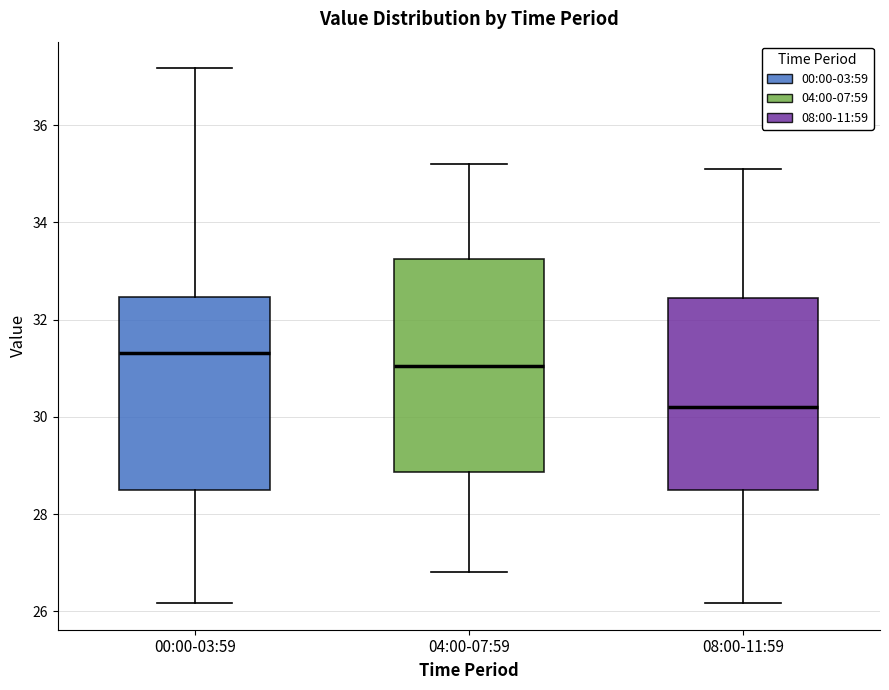

Reading left to right, transcribe this box plot: for each box, give where its median line is, the range the box spans, and where its two whiskers end, as read against the y-axis. The values are not printed on the chart, so give them approximately, as read against the axis.

00:00-03:59: median 31.4, box 28.6 to 32.4, whiskers 26.2 to 37.2
04:00-07:59: median 31.0, box 28.8 to 33.2, whiskers 26.8 to 35.2
08:00-11:59: median 30.2, box 28.4 to 32.4, whiskers 26.2 to 35.2